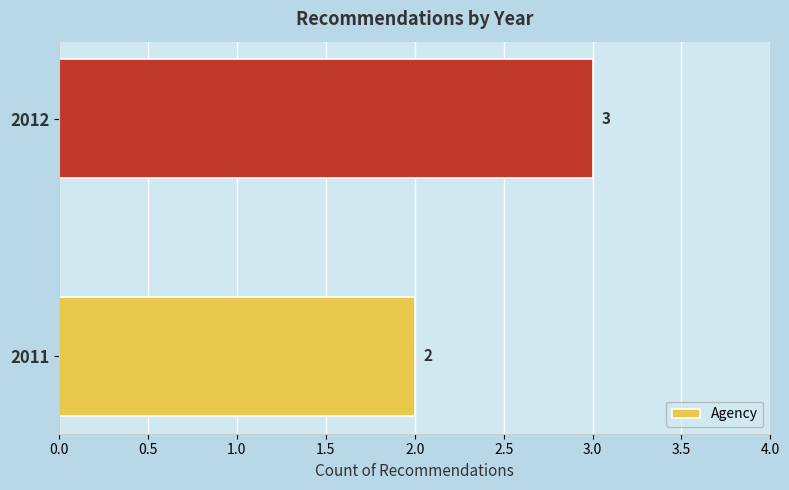

The value at 2011 is 2. True or false?

True